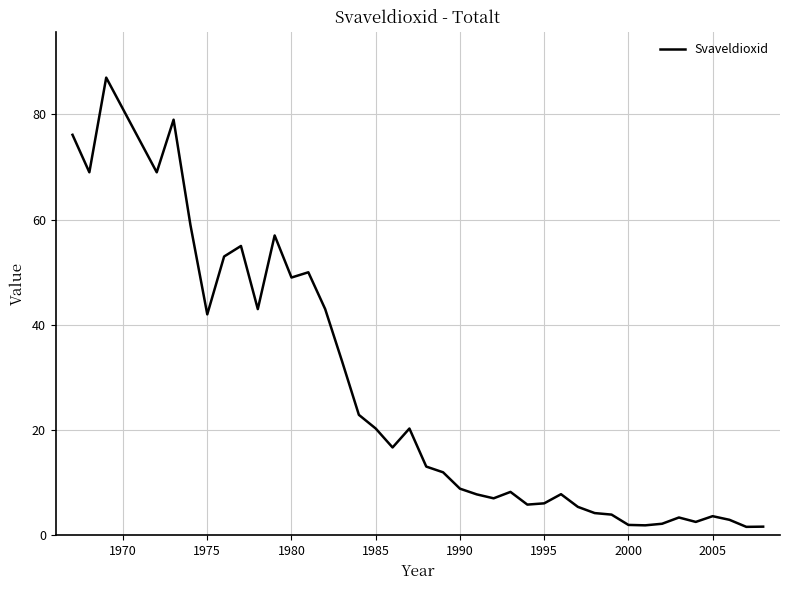

How many lines are shown in the chart?

1